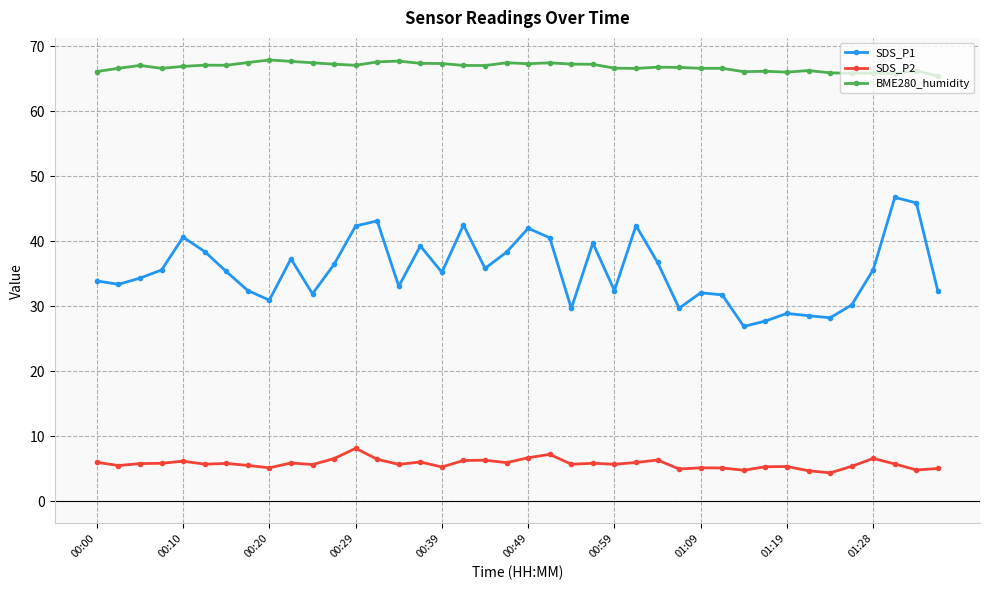

What is the minimum value for SDS_P2?

4.4